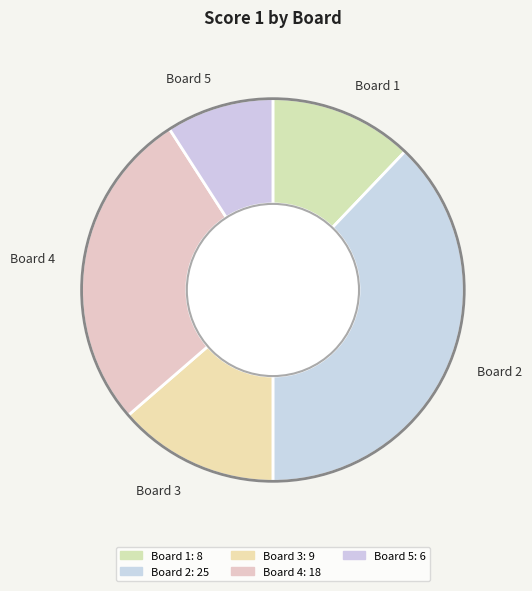

Do Board 5 and Board 1 together represent more than half of the pie?

No